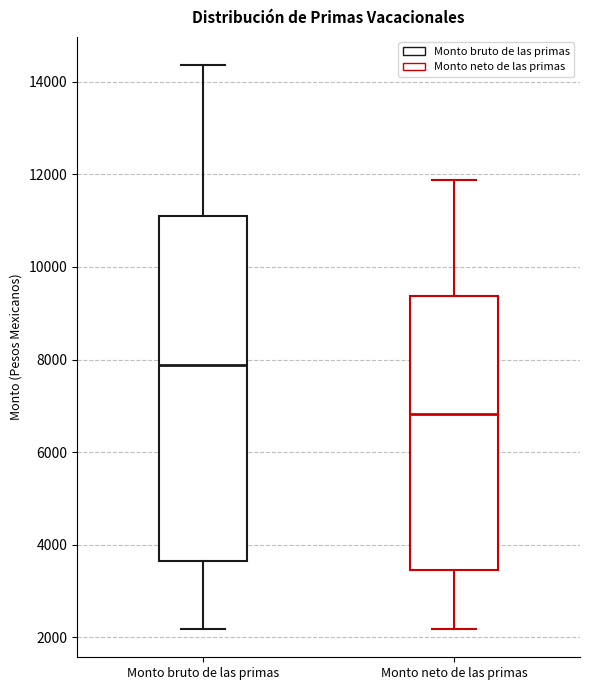

Which box's median line is the highest?

Monto bruto de las primas